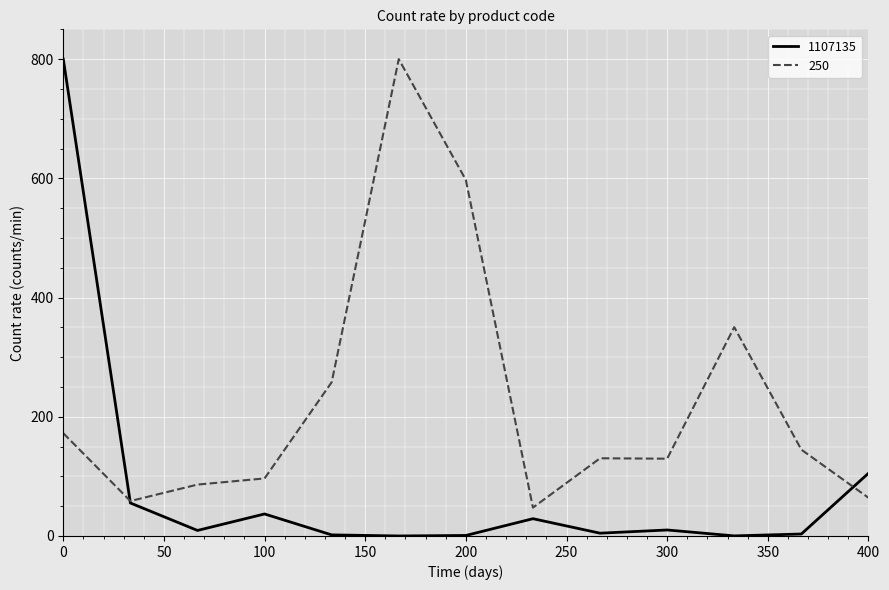

List the series in order of their overall mean, lowest first.

1107135, 250